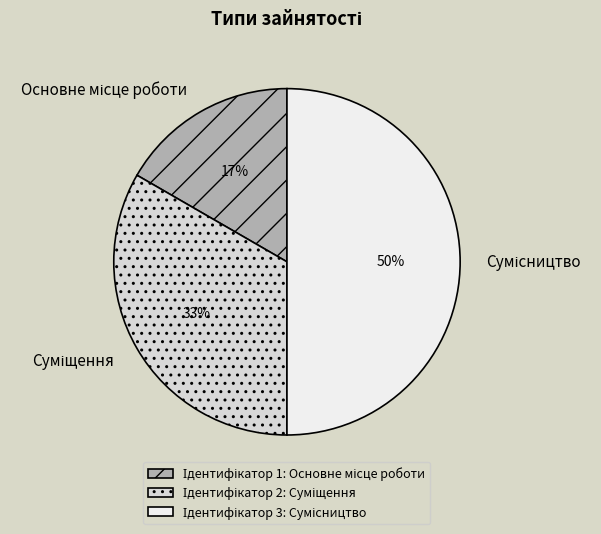

To the nearest percent, what is the difference between the largest and smallest slice percentages?

33%